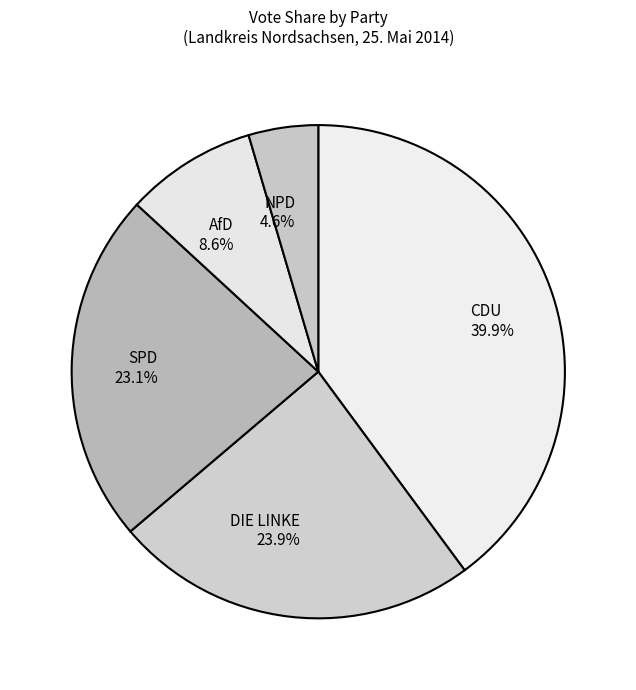

How many segments does this pie chart have?

5